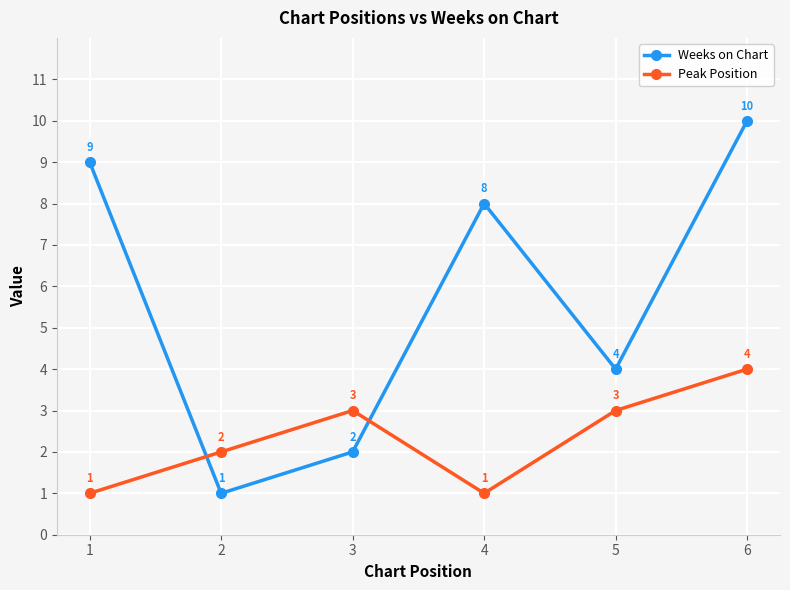

What is the difference between the second highest and minimum values in the Peak Position series?

2